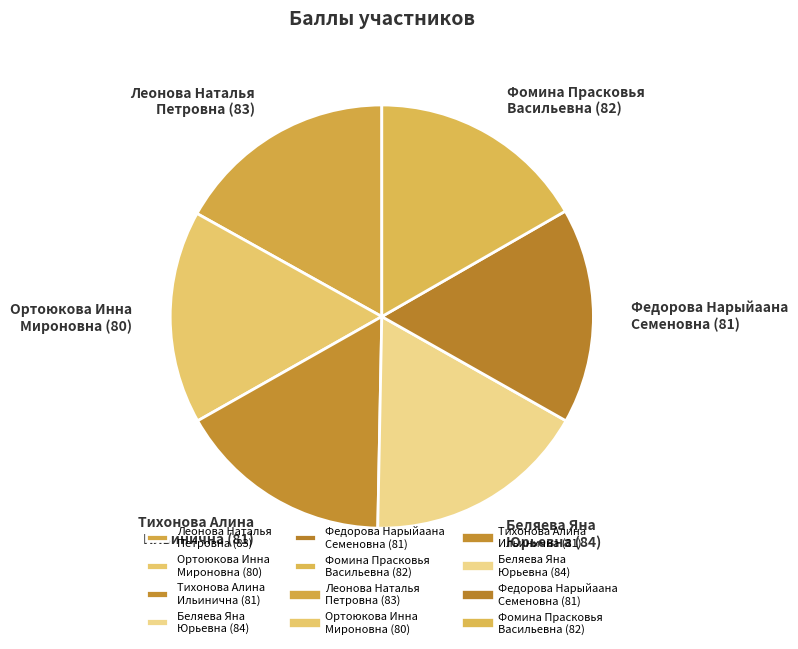

Is there a majority slice in this chart?

No